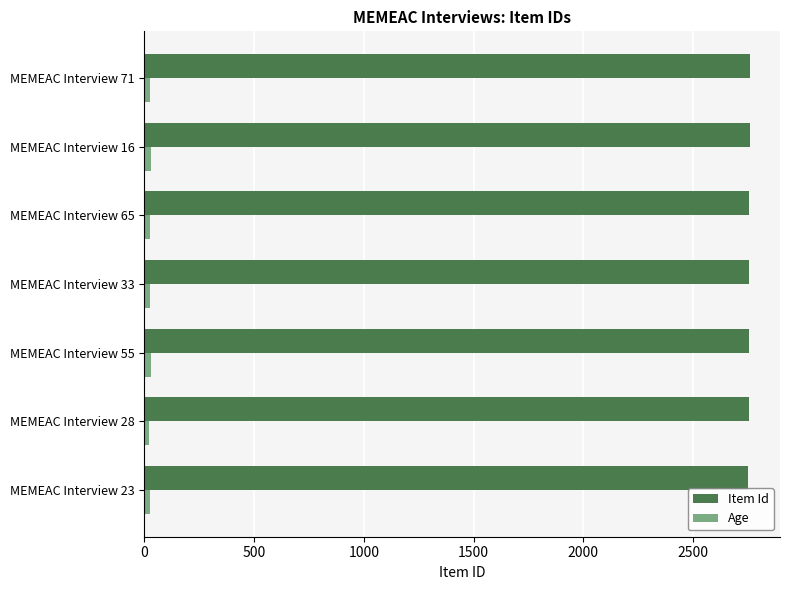

True or false: Age has a value of 23 at MEMEAC Interview 71.

True